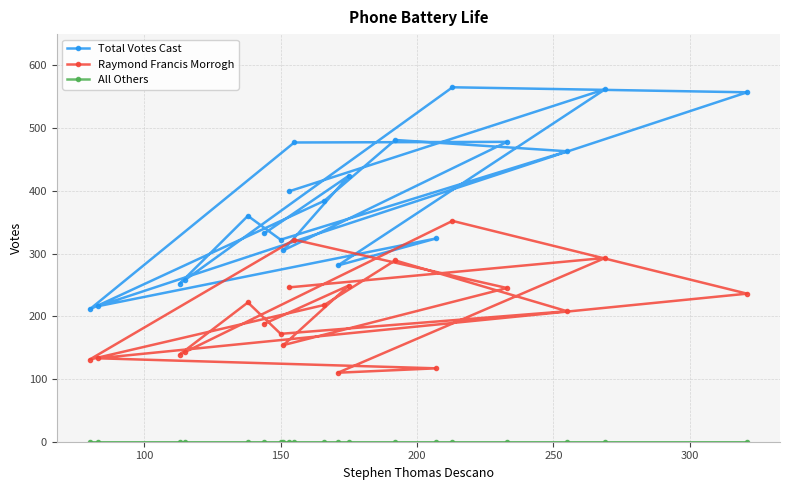

What is the value of the Raymond Francis Morrogh point at the 9th from the left?

246